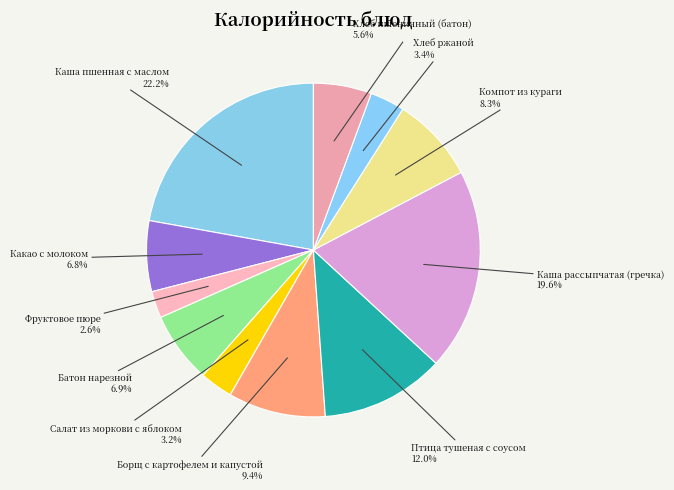

To the nearest percent, what portion does Батон нарезной represent?

7%